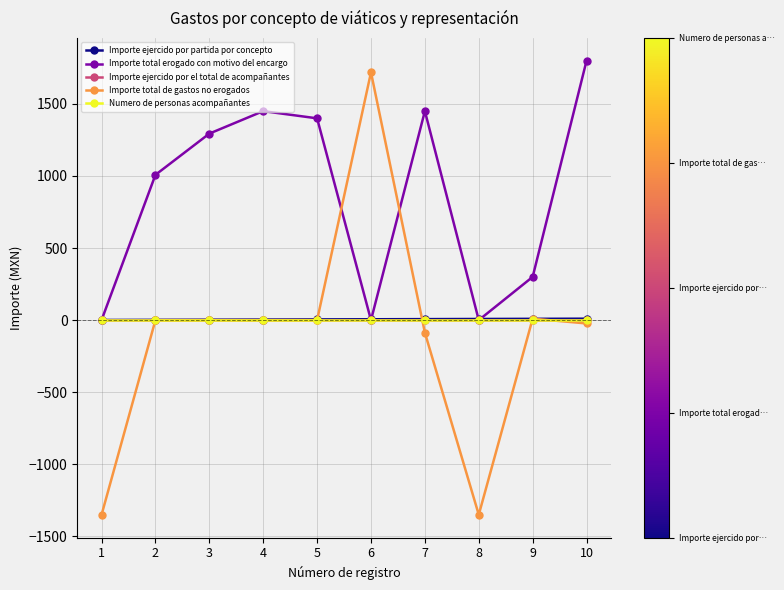

Does the chart have visible grid lines?

Yes